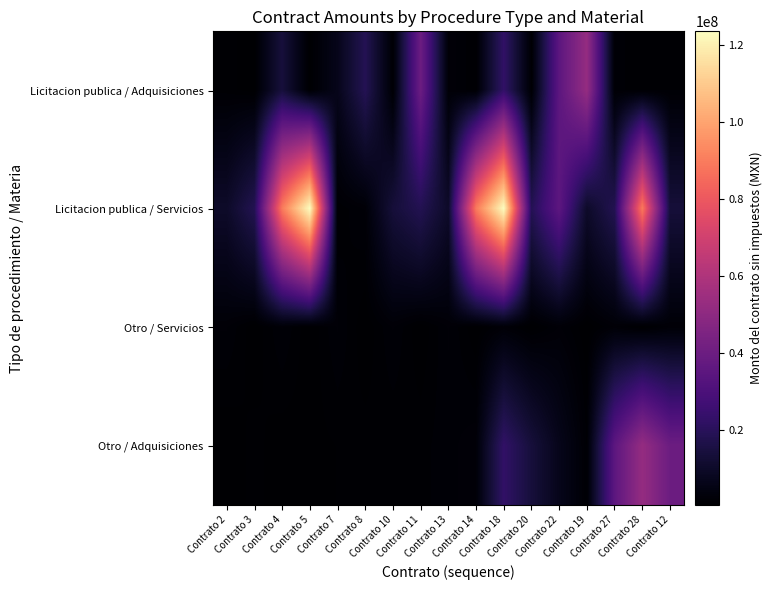

What is the spread (max minus min) of values at Contrato 12?

38521560.4